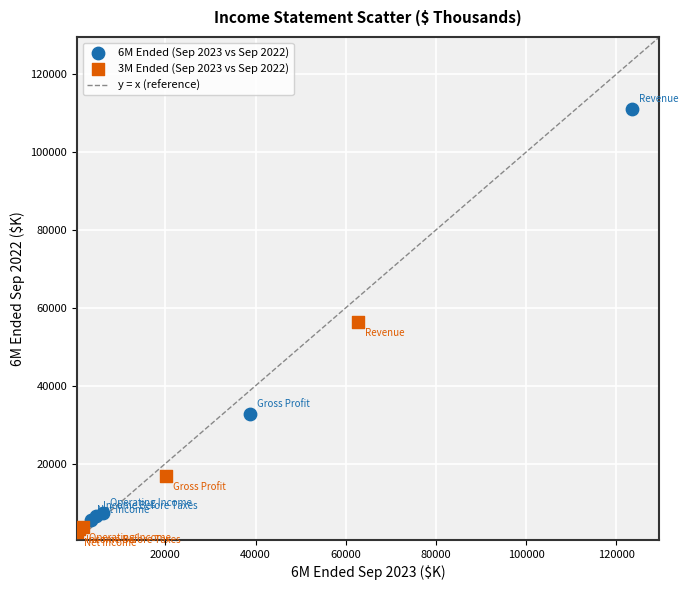

Which series contains the highest Y value?

6M Ended (Sep 2023 vs Sep 2022)